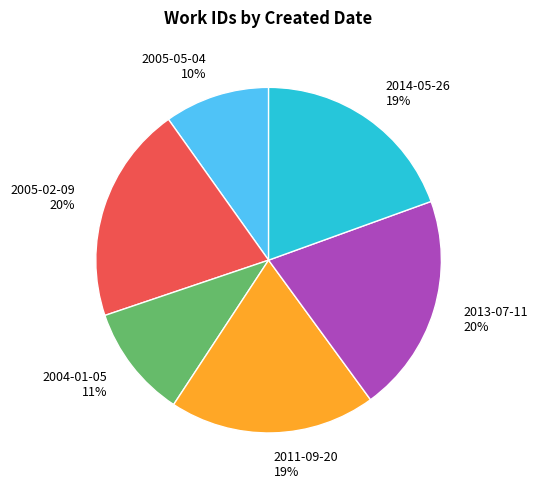

Is there a majority slice in this chart?

No